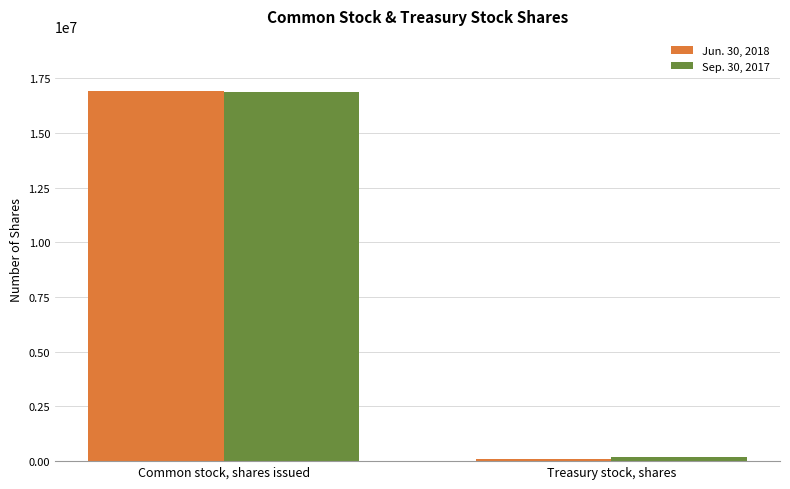

What is the label of the 2nd bar from the right?

Common stock, shares issued